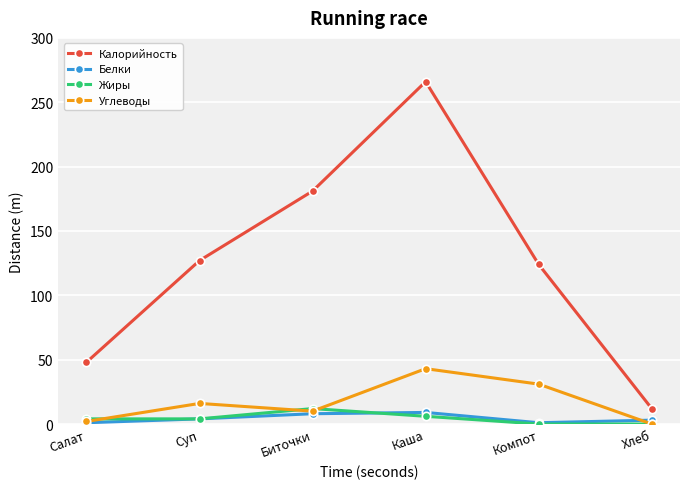

Is it true that Белки equals 8 at Биточки?

True